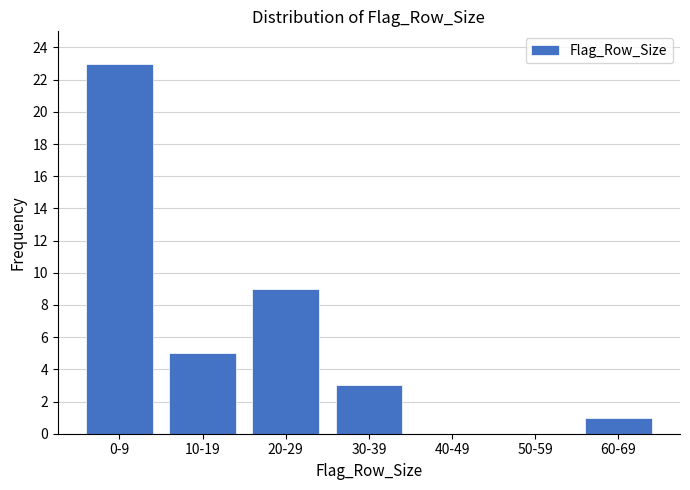

Reading left to right, list all the values displayed in this chart.

0-9=23	10-19=5	20-29=9	30-39=3	40-49=0	50-59=0	60-69=1